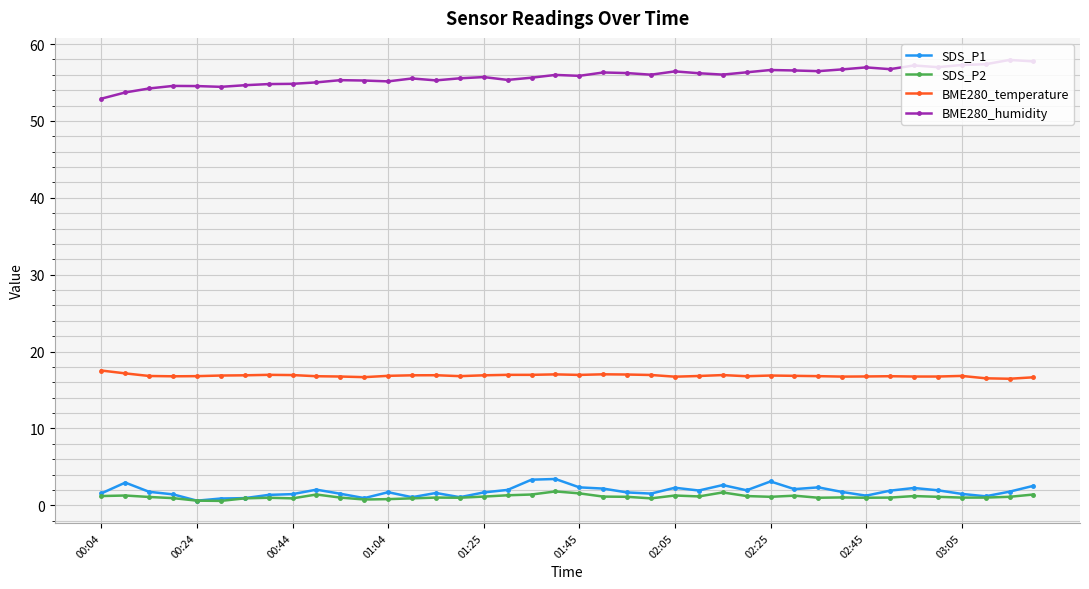

True or false: BME280_humidity and BME280_temperature cross at least once.

False